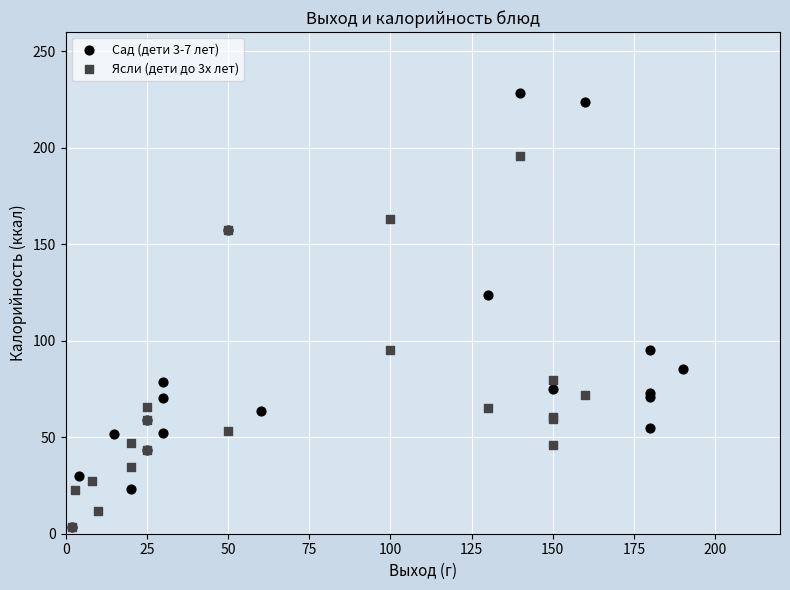

Which series has the widest spread of Y values?

Сад (дети 3-7 лет)